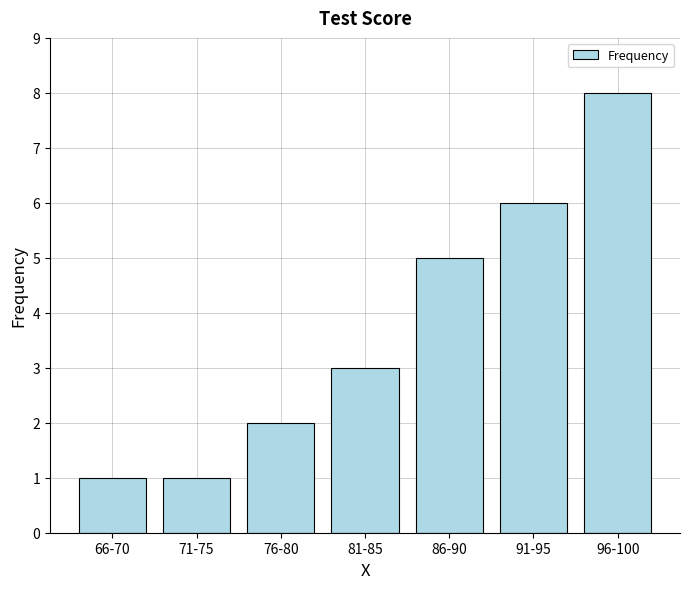

Reading left to right, list all the values displayed in this chart.

1	1	2	3	5	6	8